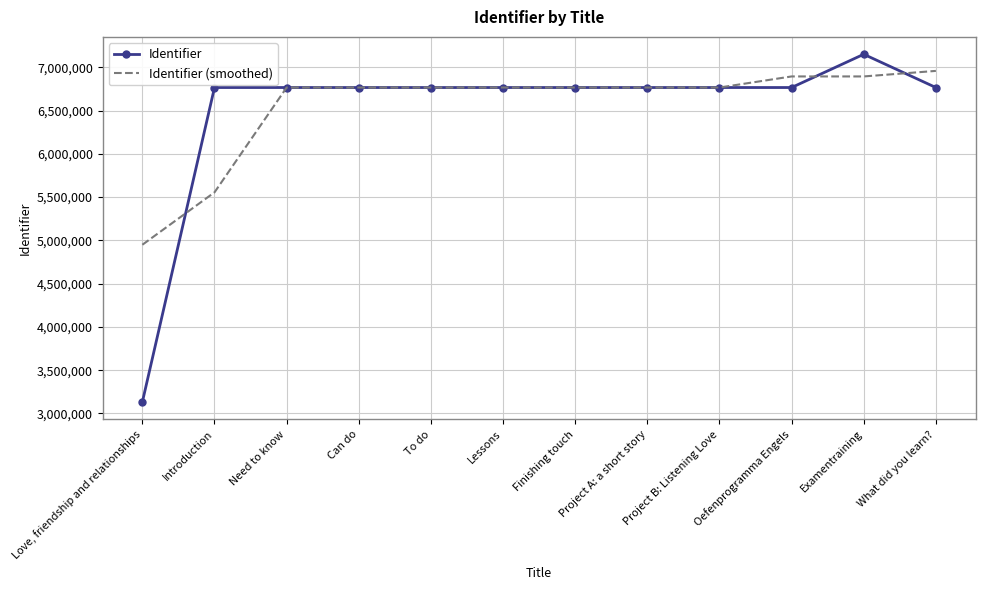

Rank the series by their average value, from highest to lowest.

Identifier (smoothed), Identifier